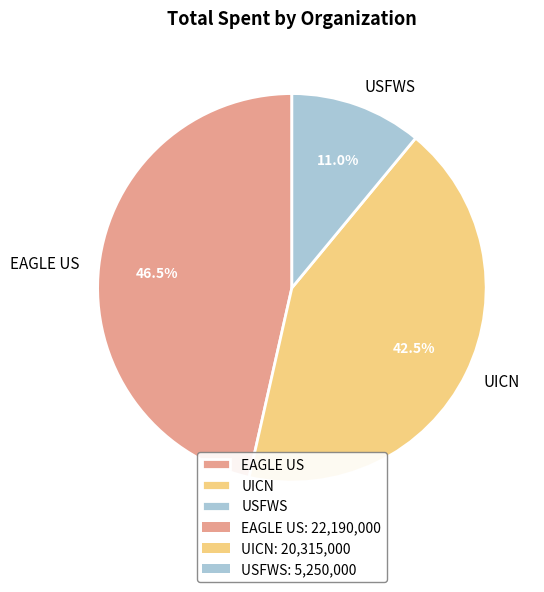

How many segments does this pie chart have?

3